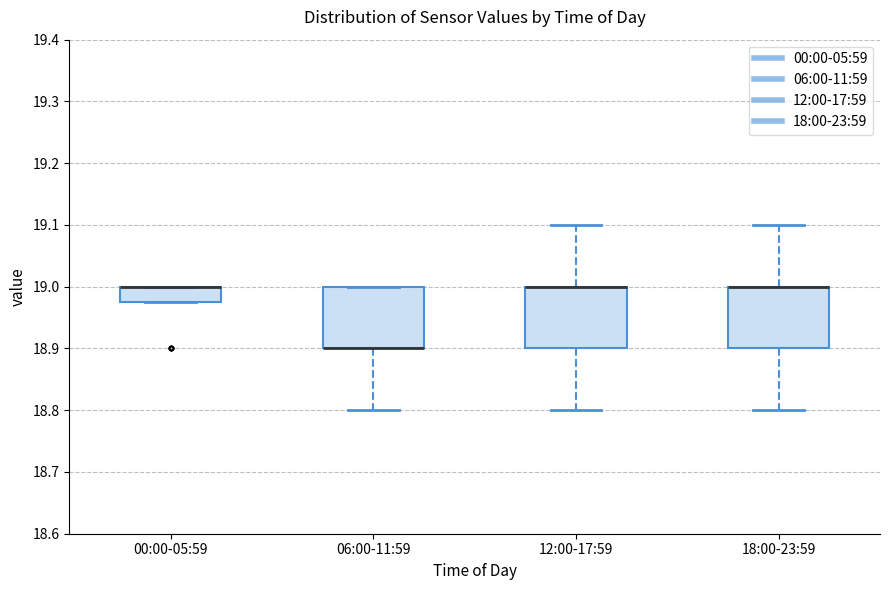

Where is the lower edge of the box for 18:00-23:59 on the y-axis? The values are not printed on the chart, so give them approximately, as read against the axis.

18.90